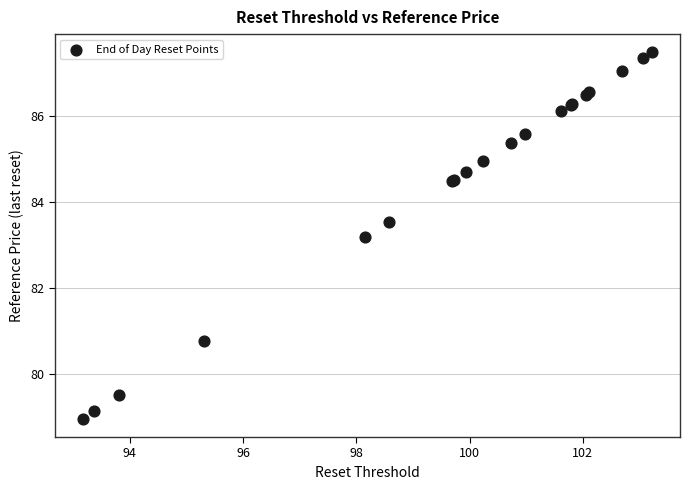

What Y value in the scatter plot is closest to 83?

83.2